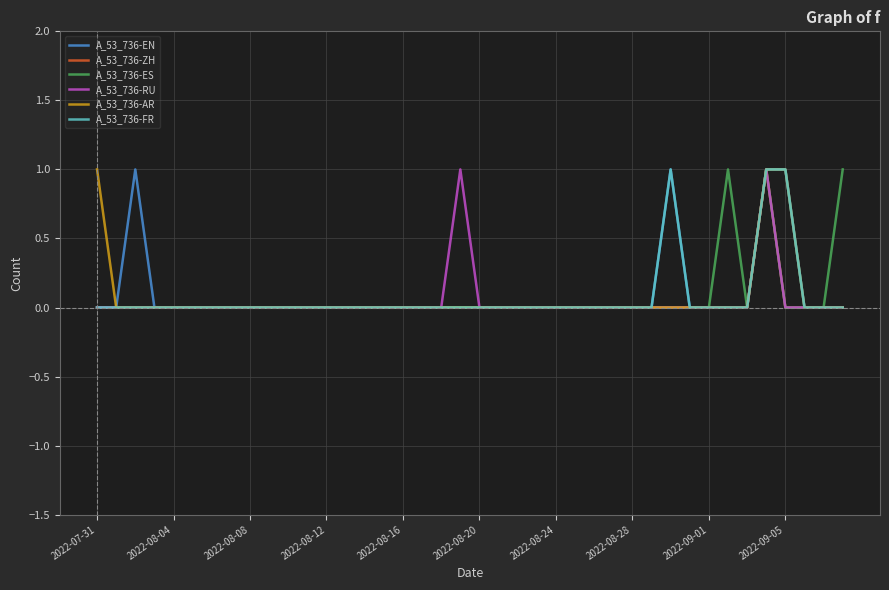

Is this an area chart (filled region under the line)?

No